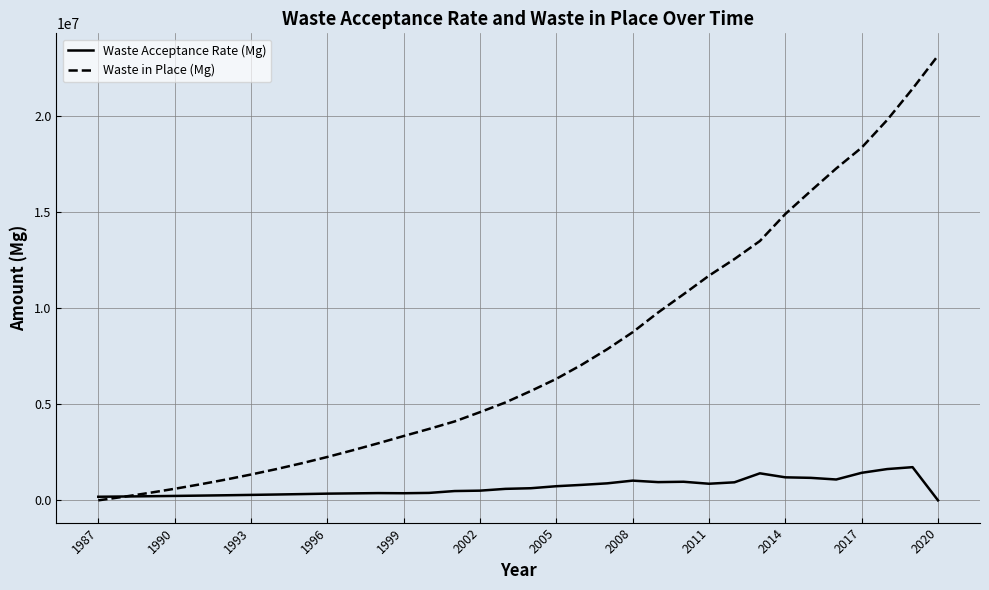

What are all the series names shown in the legend?

Waste Acceptance Rate (Mg), Waste in Place (Mg)